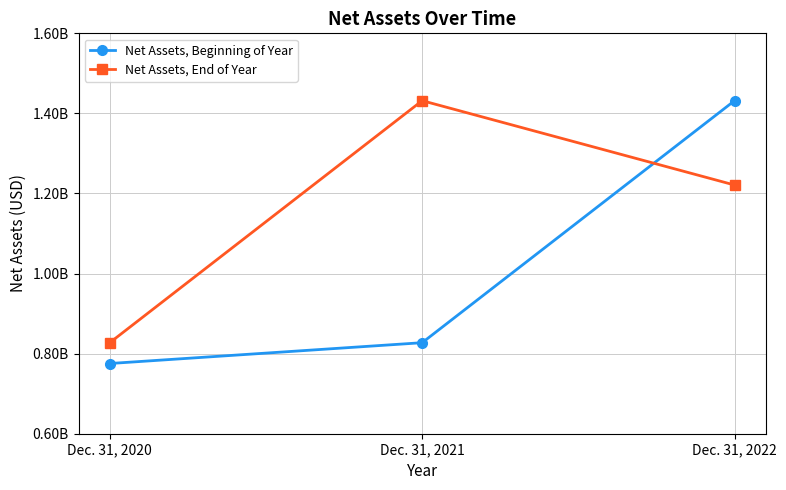

How many Net Assets, End of Year values are between 827346620 and 1431810115?

3